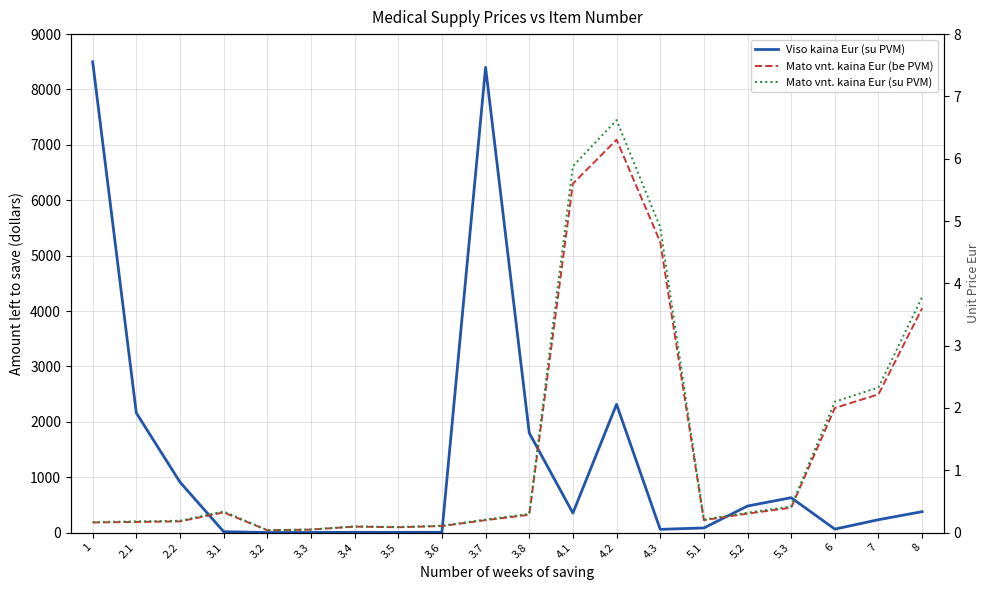

In Viso kaina Eur (su PVM), how many points are lower than both neighbors (excluding endpoints)?

5